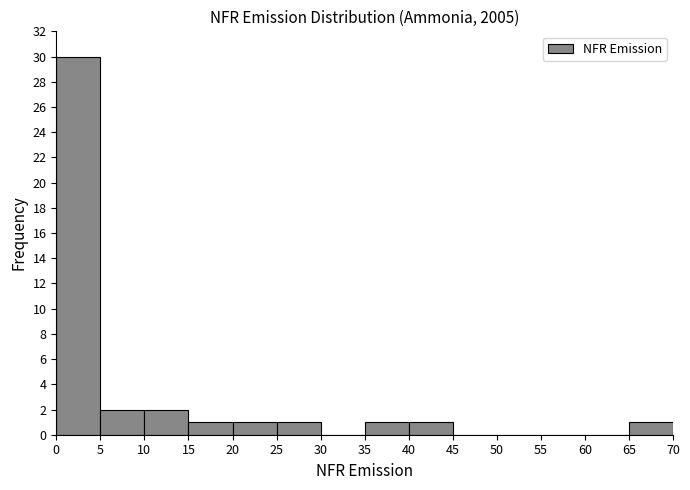

Over which range of the x-axis is the bar tallest?

0 to 5